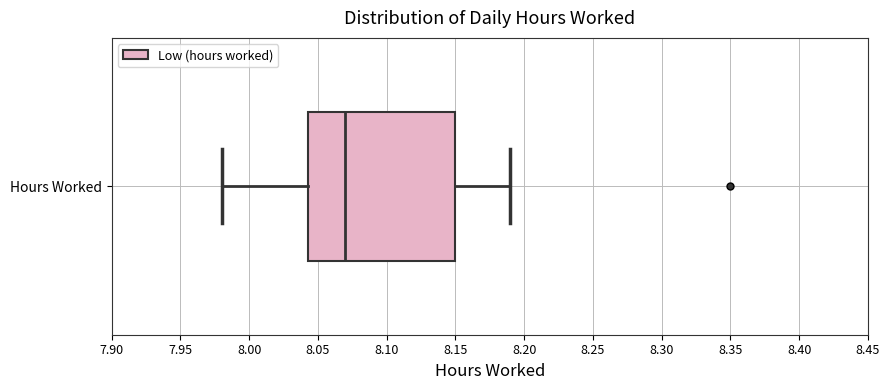

Read this box plot against the x-axis: the position of the median line, the range covered by the box, and the ends of both whiskers. The values are not printed on the chart, so give them approximately, as read against the axis.

median 8.070, box 8.045 to 8.150, whiskers 7.980 to 8.190